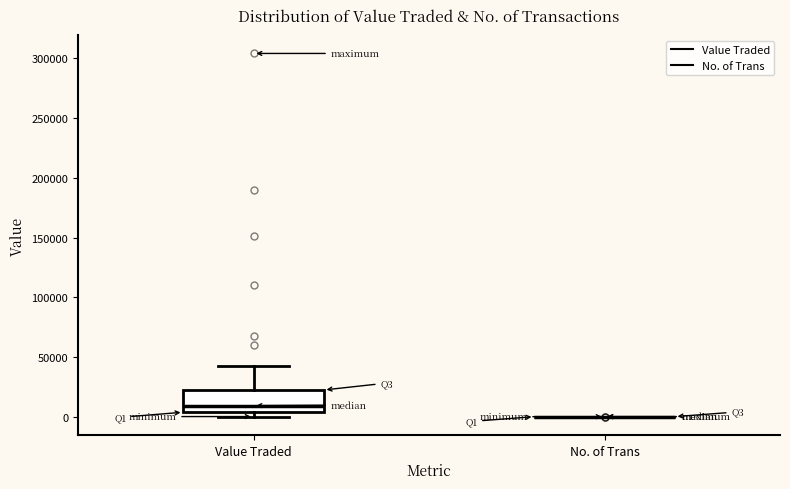

Which box is the tallest, from its lower edge to its upper edge?

Value Traded